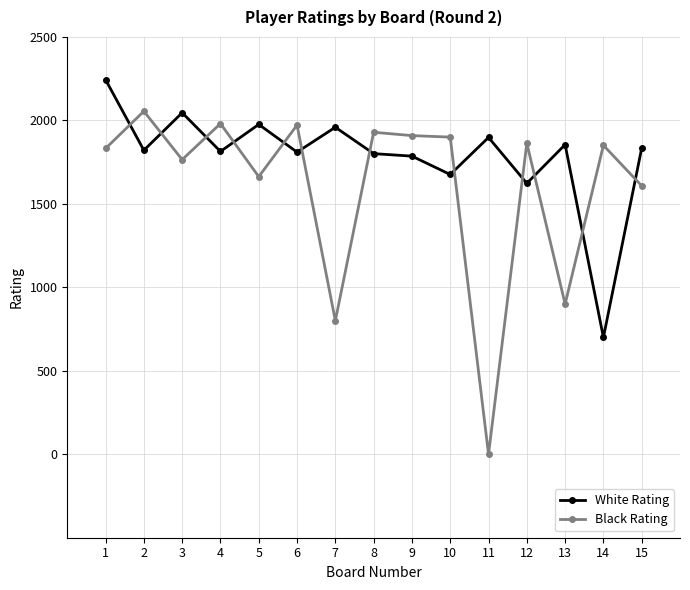

Which series has the largest total across all categories?

White Rating